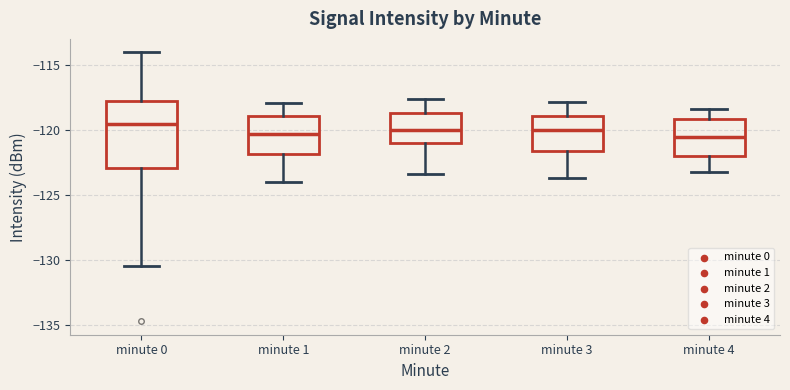

Comparing the boxes themselves (not the whiskers), which one is the tallest?

minute 0